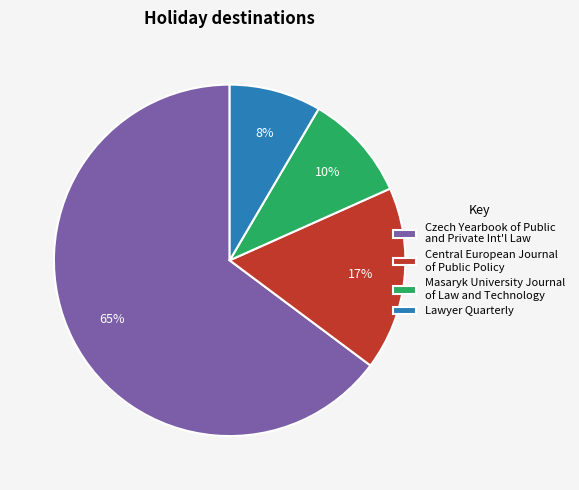

What is the smallest slice in the pie chart?

Lawyer Quarterly